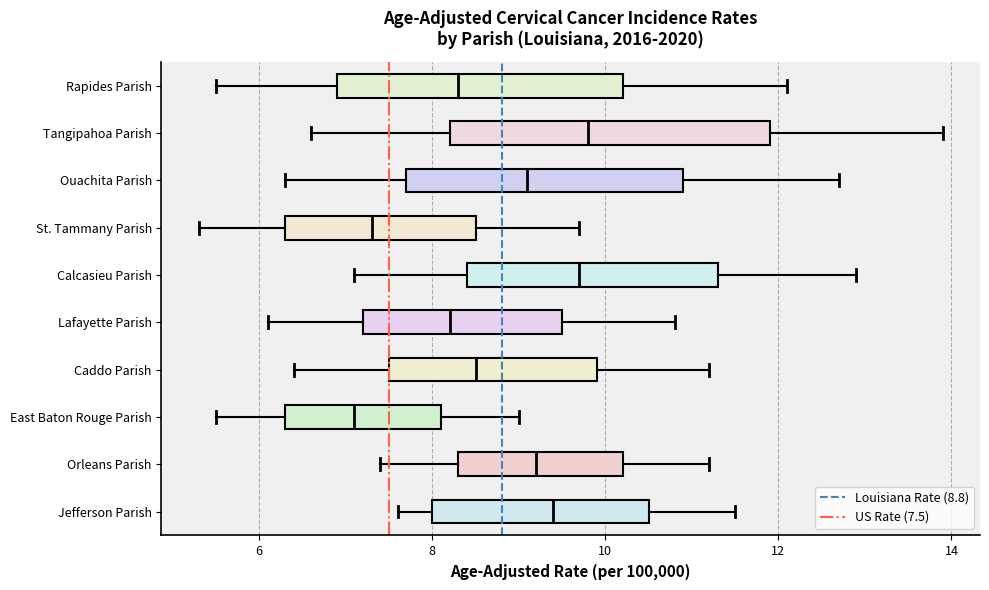

Reading bottom to top, transcribe this box plot: for each box, give where its median line is, the range the box spans, and where its two whiskers end, as read against the x-axis. The values are not printed on the chart, so give them approximately, as read against the axis.

Jefferson Parish: median 9.4, box 8.0 to 10.6, whiskers 7.6 to 11.6
Orleans Parish: median 9.2, box 8.4 to 10.2, whiskers 7.4 to 11.2
East Baton Rouge Parish: median 7.2, box 6.4 to 8.2, whiskers 5.6 to 9.0
Caddo Parish: median 8.6, box 7.6 to 10.0, whiskers 6.4 to 11.2
Lafayette Parish: median 8.2, box 7.2 to 9.6, whiskers 6.2 to 10.8
Calcasieu Parish: median 9.8, box 8.4 to 11.4, whiskers 7.2 to 13.0
St. Tammany Parish: median 7.4, box 6.4 to 8.6, whiskers 5.4 to 9.8
Ouachita Parish: median 9.2, box 7.8 to 11.0, whiskers 6.4 to 12.8
Tangipahoa Parish: median 9.8, box 8.2 to 12.0, whiskers 6.6 to 14.0
Rapides Parish: median 8.4, box 7.0 to 10.2, whiskers 5.6 to 12.2